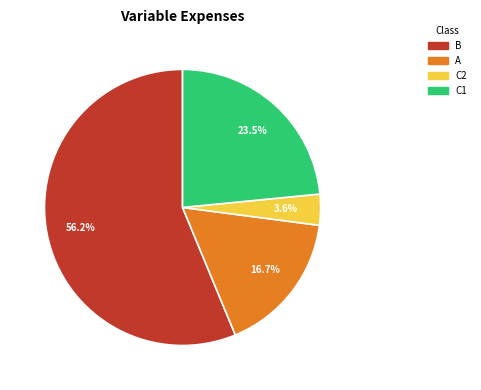

Does any single category account for the majority?

Yes